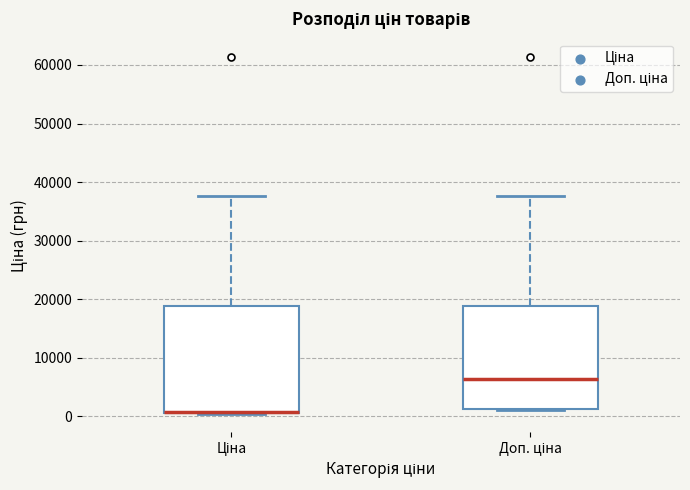

Which box has the lowest median line?

Ціна